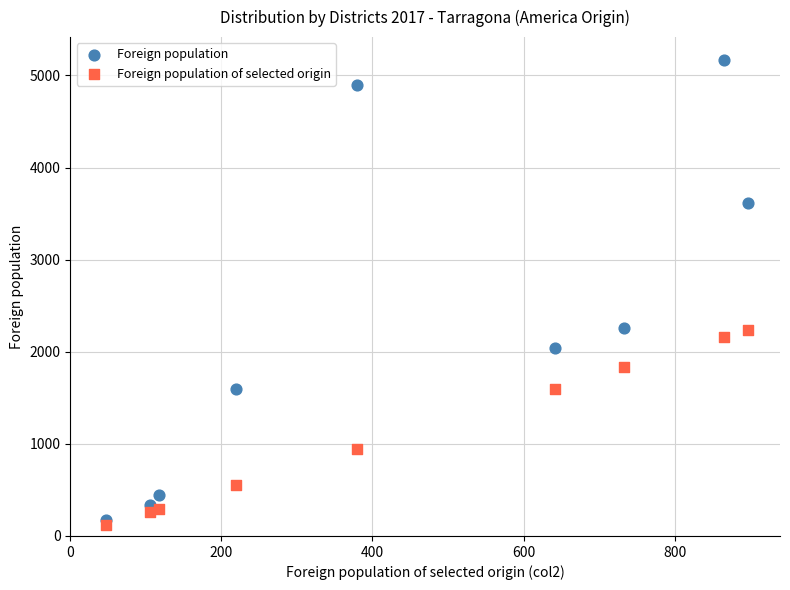

What are all the series names shown in the legend?

Foreign population, Foreign population of selected origin